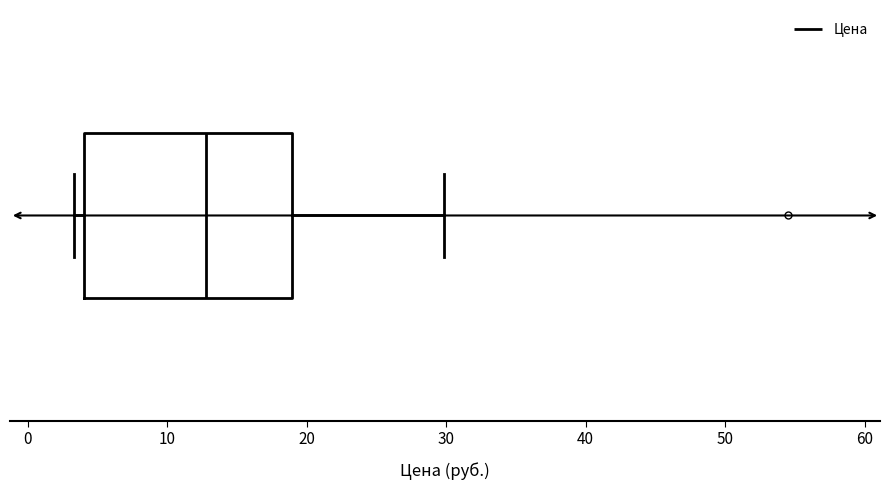

Read this box plot against the x-axis: the position of the median line, the range covered by the box, and the ends of both whiskers. The values are not printed on the chart, so give them approximately, as read against the axis.

median 13, box 4 to 19, whiskers 3 to 30